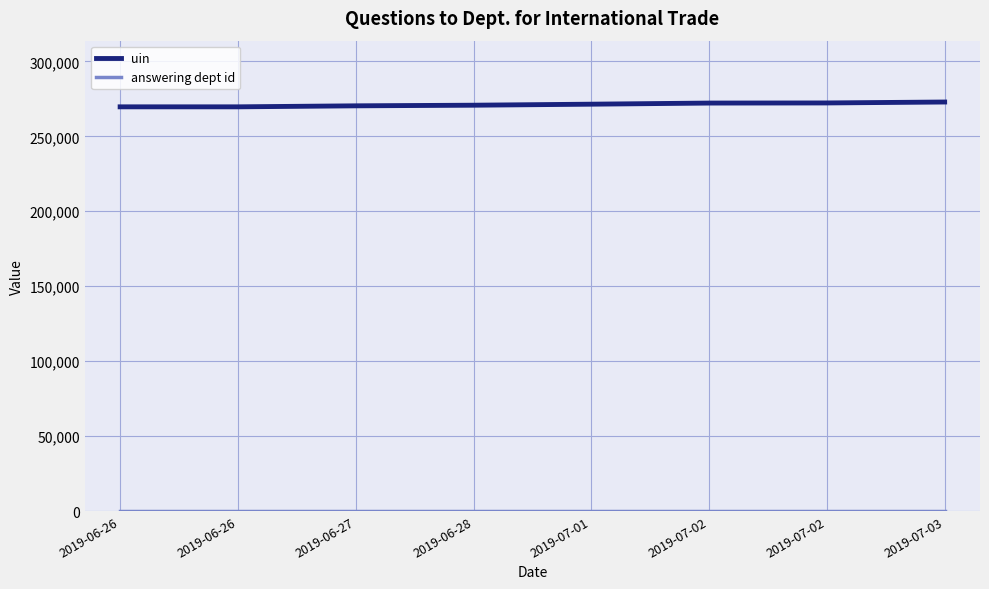

What is the approximate value of uin at 2019-07-02, to the nearest 50?

272200